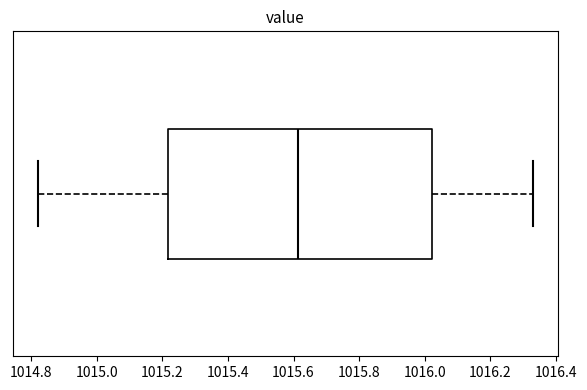

Read this box plot against the x-axis: the position of the median line, the range covered by the box, and the ends of both whiskers. The values are not printed on the chart, so give them approximately, as read against the axis.

median 1015.62, box 1015.22 to 1016.02, whiskers 1014.82 to 1016.34